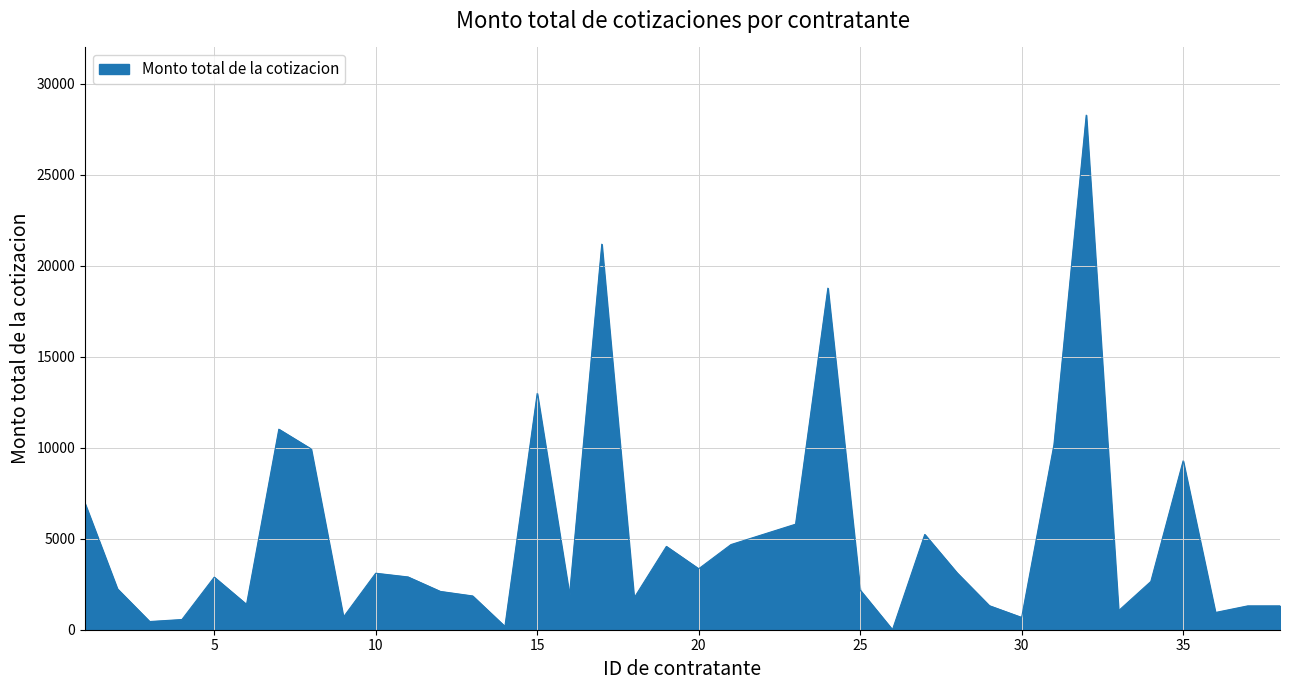

What is the difference between the maximum and minimum values?

28280.0